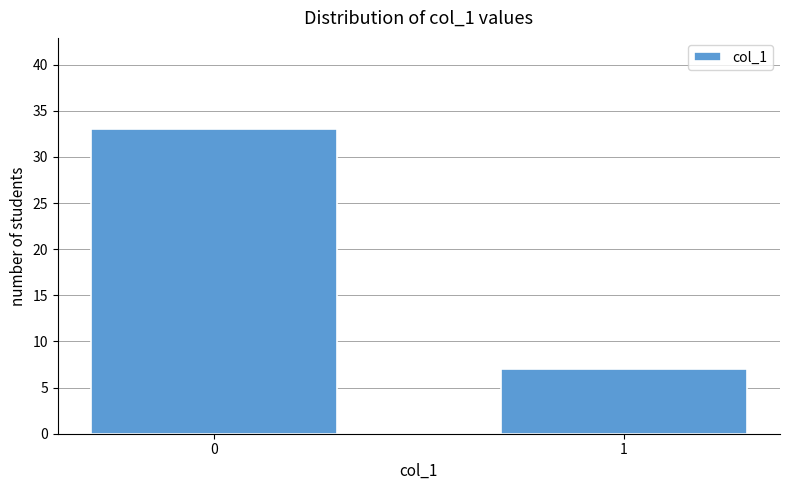

Reading left to right, transcribe all the data shown in this chart.

33	7